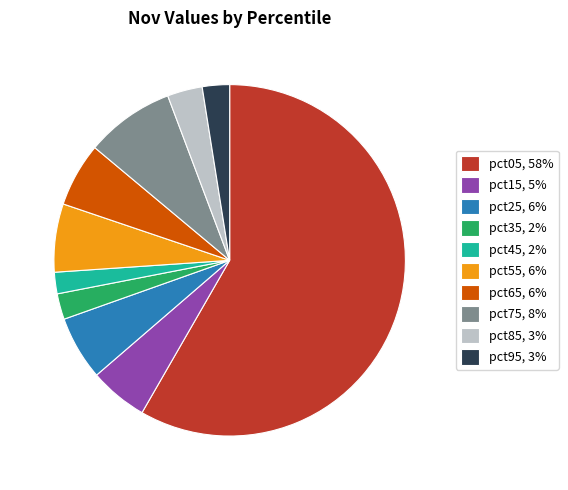

Which category accounts for the majority?

pct05